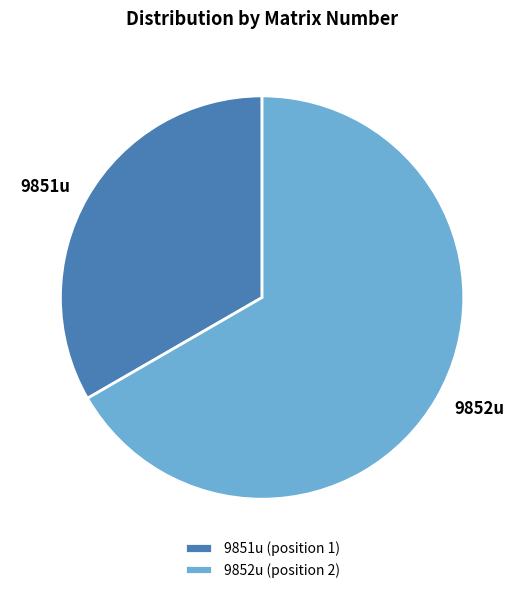

Is it true that 9851u is 33% of the pie?

True